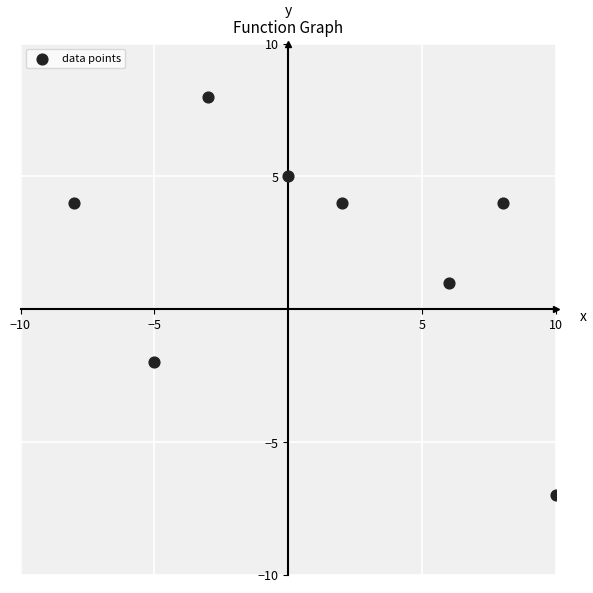

What is the range of Y values (max minus min)?

15